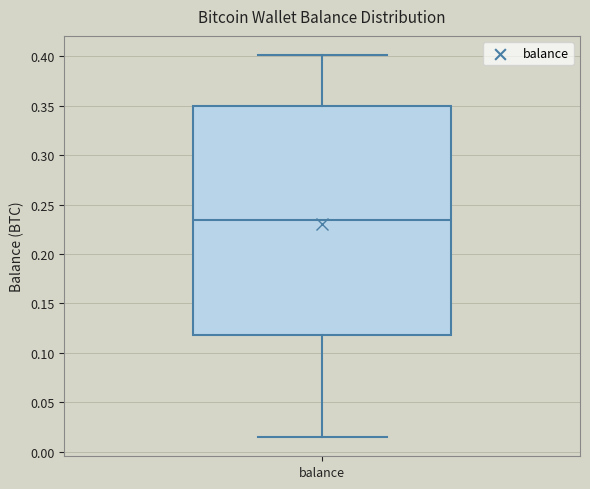

Where does the lower whisker of the box for balance end on the y-axis? The values are not printed on the chart, so give them approximately, as read against the axis.

0.015